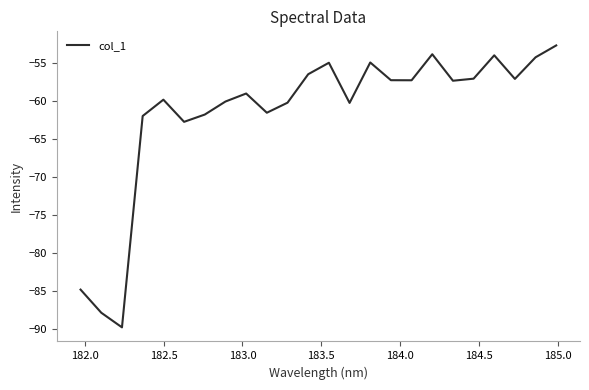

What is the difference between the maximum and minimum values?

37.1